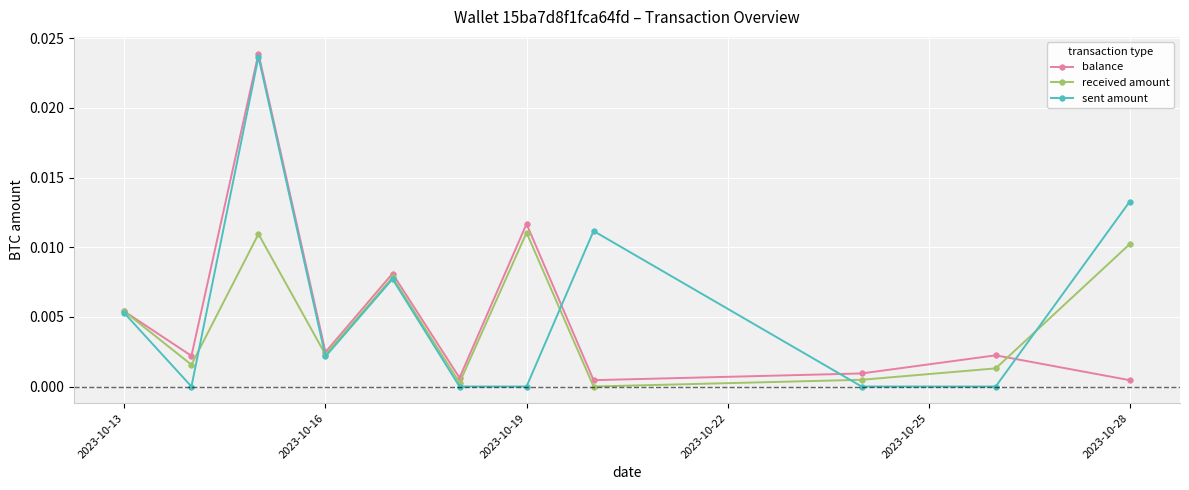

After their last crossing, which series has the higher values: received amount or sent amount?

sent amount